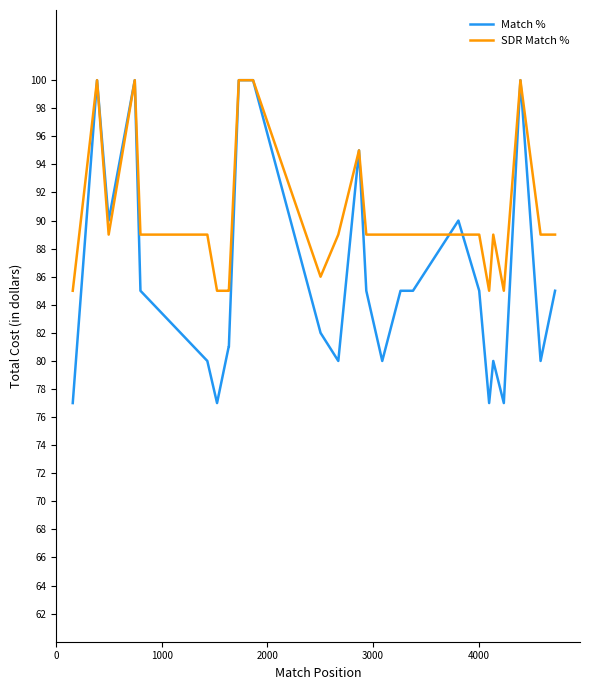

Does the chart display data point markers on the line(s)?

No